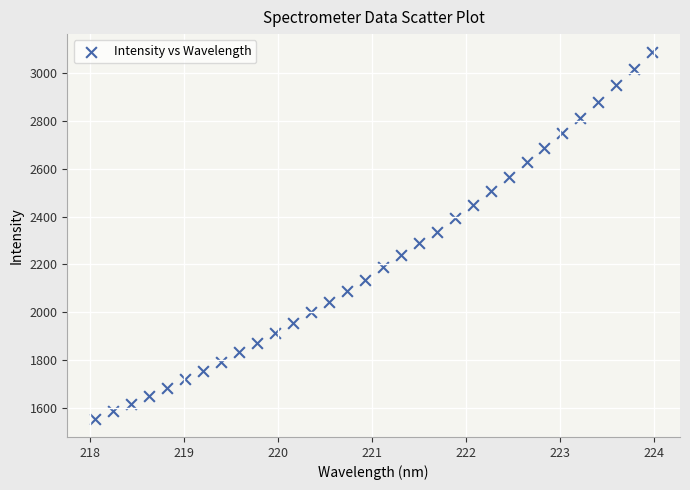

What is the range of Y values (max minus min)?

1529.5